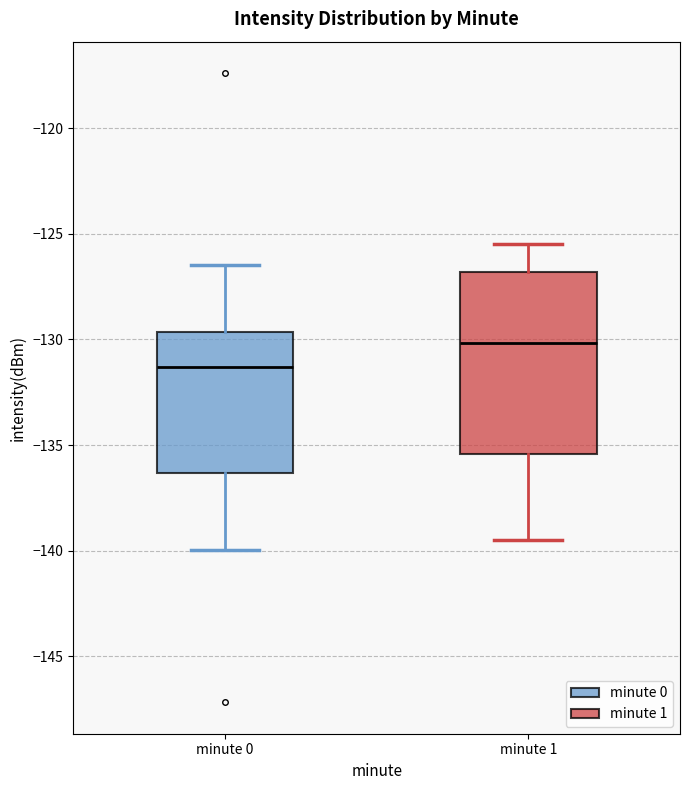

Reading left to right, transcribe this box plot: for each box, give where its median line is, the range the box spans, and where its two whiskers end, as read against the y-axis. The values are not printed on the chart, so give them approximately, as read against the axis.

minute 0: median -131.5, box -136.5 to -129.5, whiskers -140.0 to -126.5
minute 1: median -130.0, box -135.5 to -127.0, whiskers -139.5 to -125.5